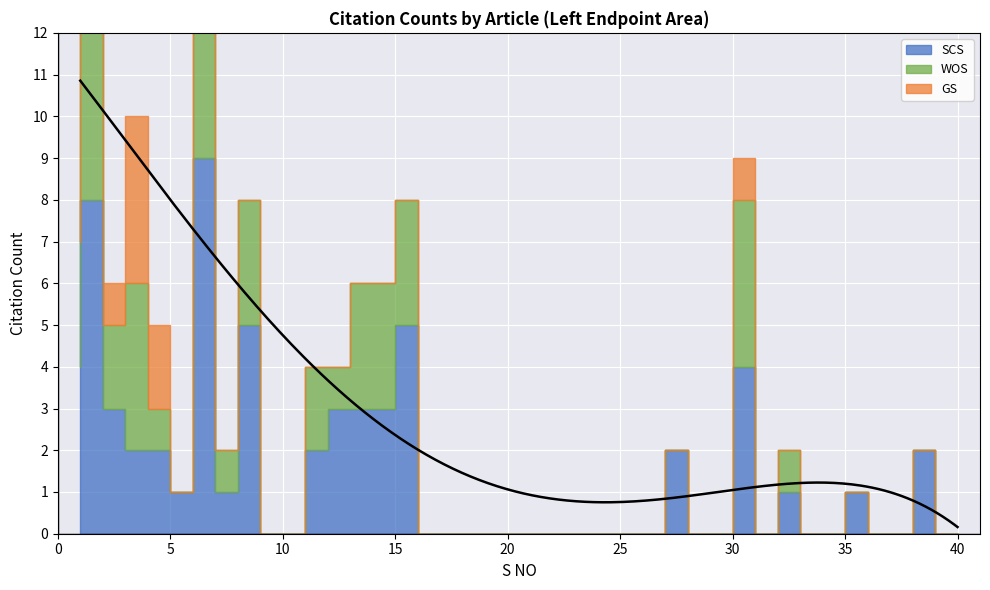

True or false: WOS has a value of 3 at 34.

False